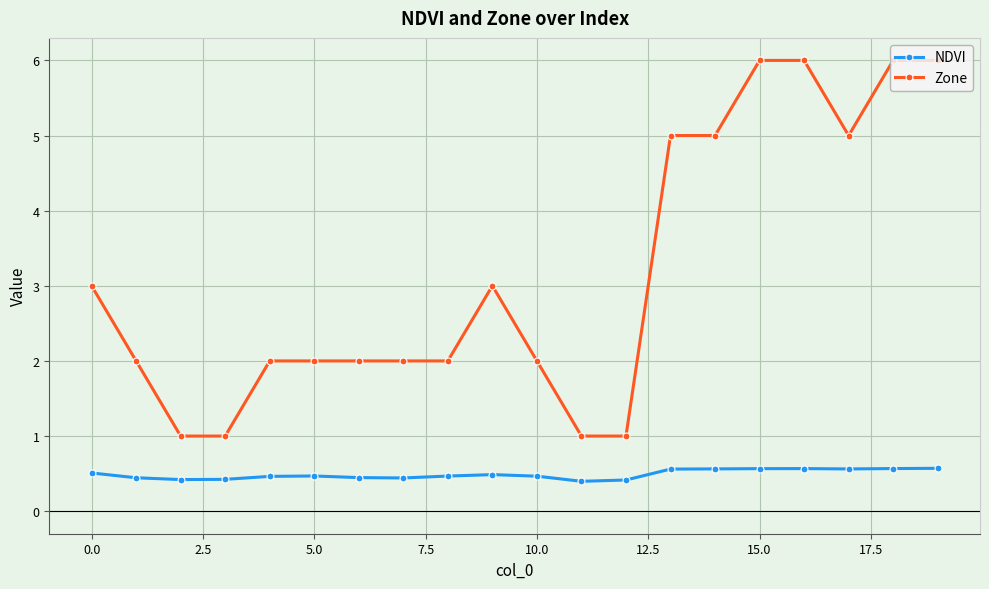

What is the difference between the maximum and second lowest values in the NDVI series?

0.2